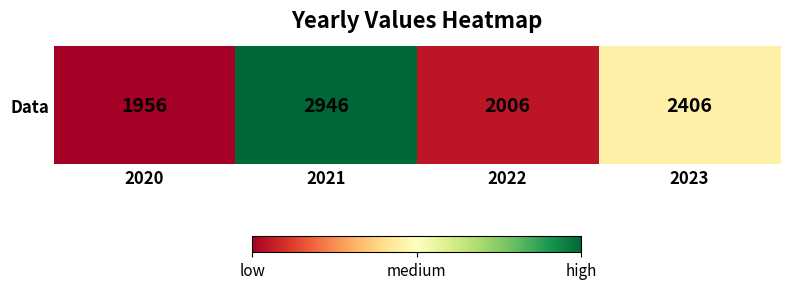

What is the difference between the second highest and second lowest values?

400